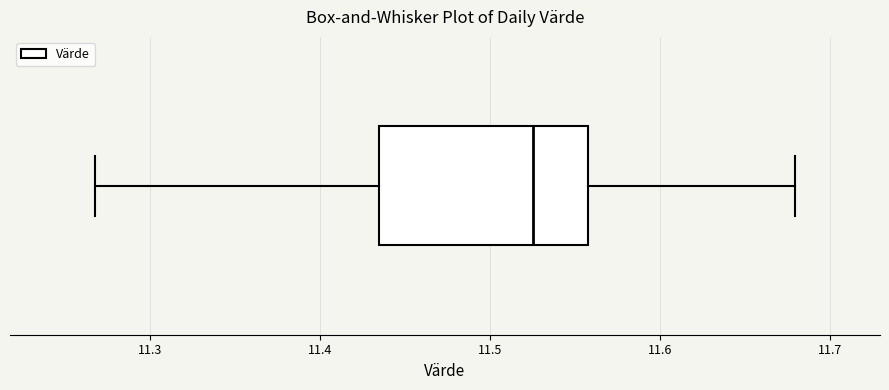

Transcribe this box plot: give where the median line is, the range the box spans, and where the two whiskers end, as read against the x-axis. The values are not printed on the chart, so give them approximately, as read against the axis.

median 11.53, box 11.43 to 11.56, whiskers 11.27 to 11.68